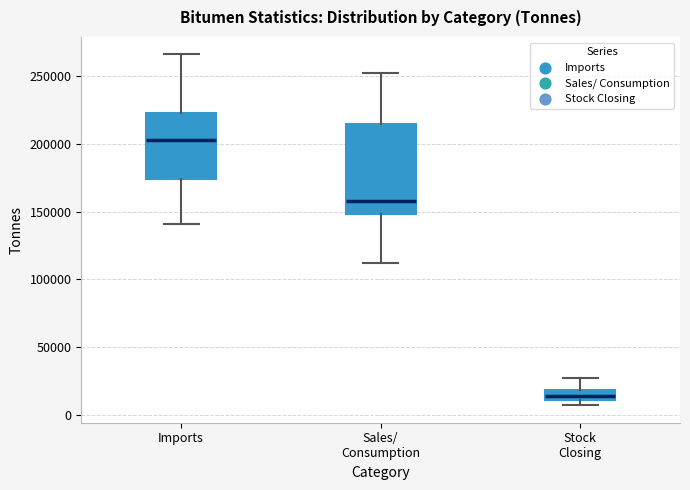

Which box's median line is the highest?

Imports